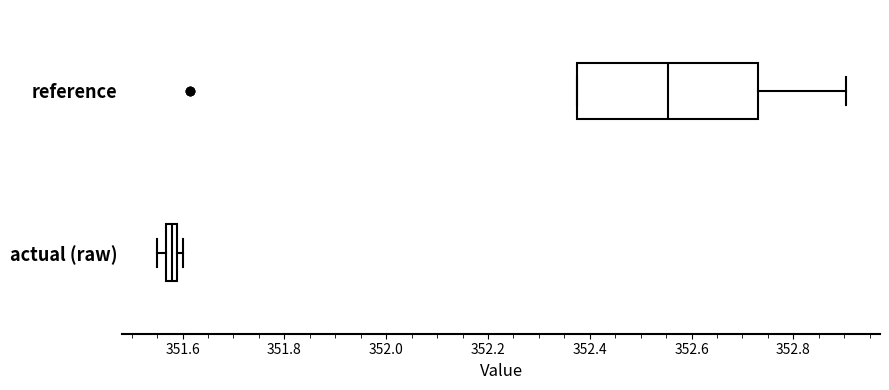

Where is the right edge of the box for actual (raw) on the x-axis? The values are not printed on the chart, so give them approximately, as read against the axis.

351.58